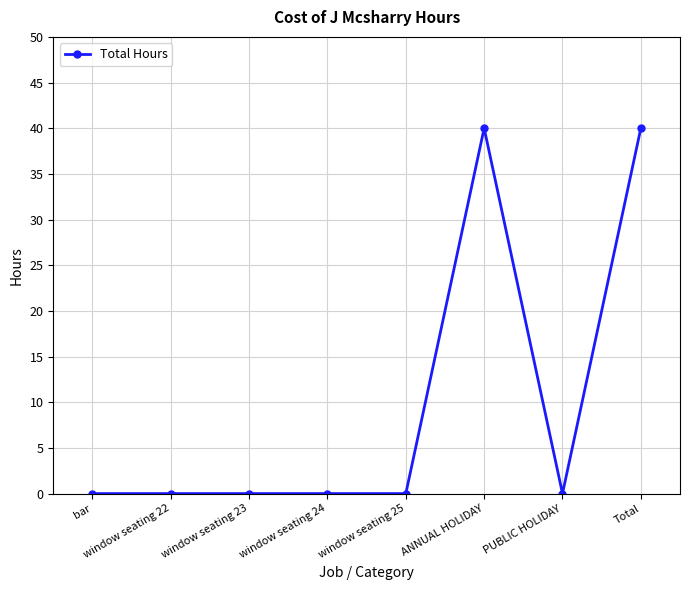

Does the chart display data point markers on the line(s)?

Yes